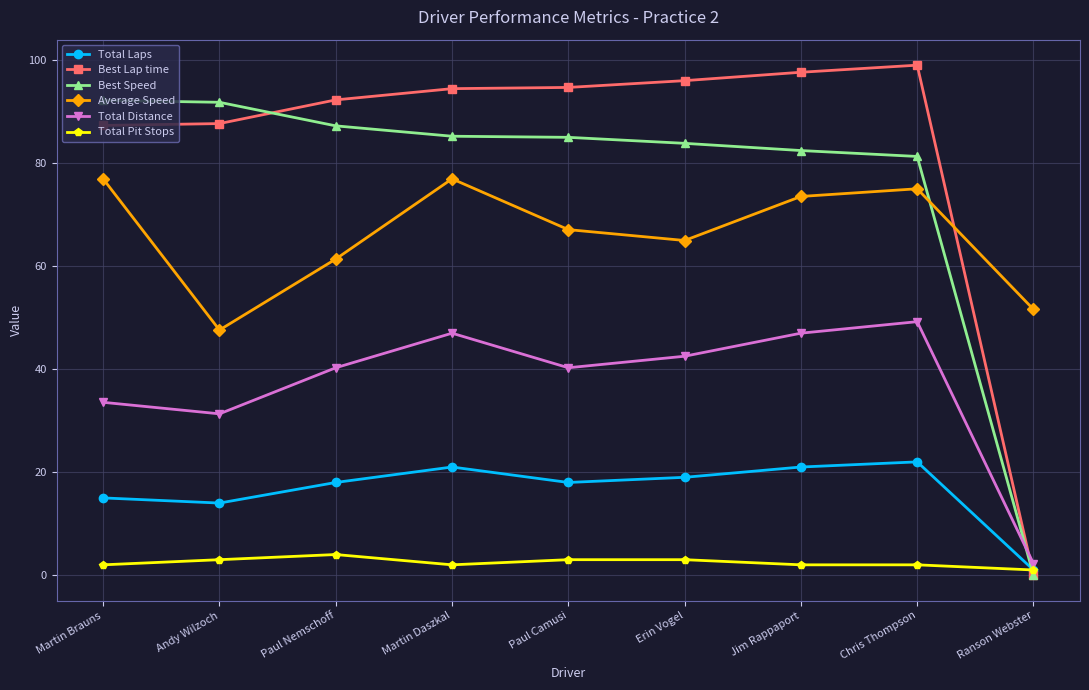

What is the sum of all Total Pit Stops values?

22.0